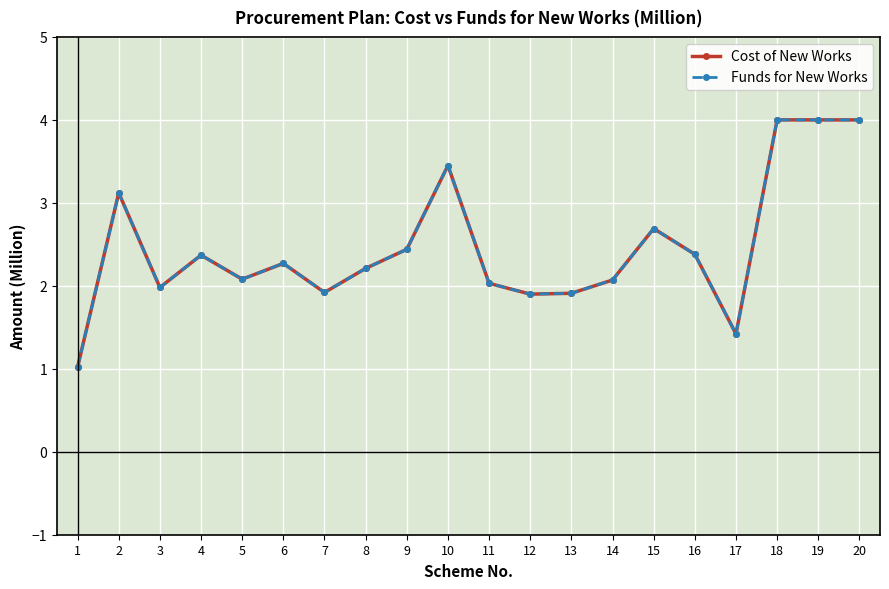

Rank the series by their maximum value, from highest to lowest.

Cost of New Works, Funds for New Works